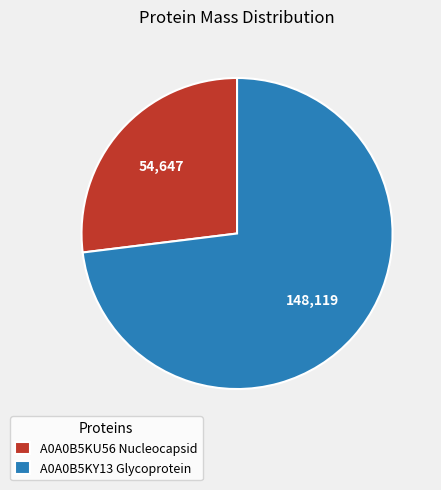

Is the sum of A0A0B5KU56 Nucleocapsid and A0A0B5KY13 Glycoprotein greater than half?

Yes